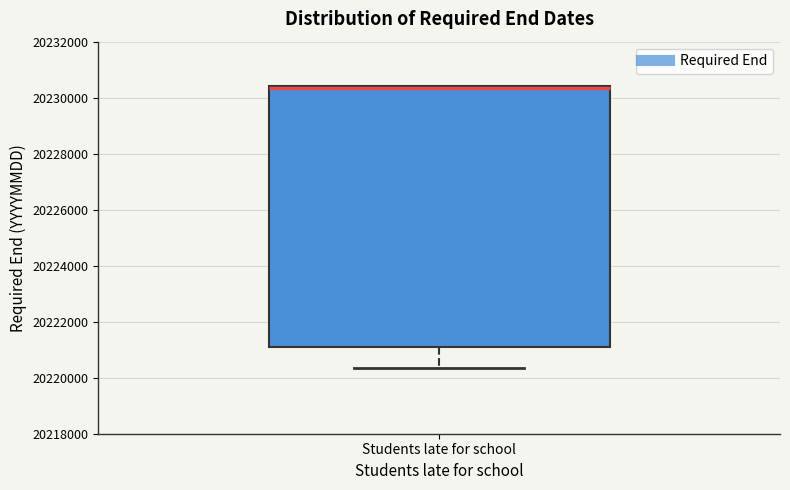

Transcribe this box plot: give where the median line is, the range the box spans, and where the two whiskers end, as read against the y-axis. The values are not printed on the chart, so give them approximately, as read against the axis.

median 20230400 (just below the box's upper edge), box 20221200 to 20230400, whiskers 20220400 to 20230400